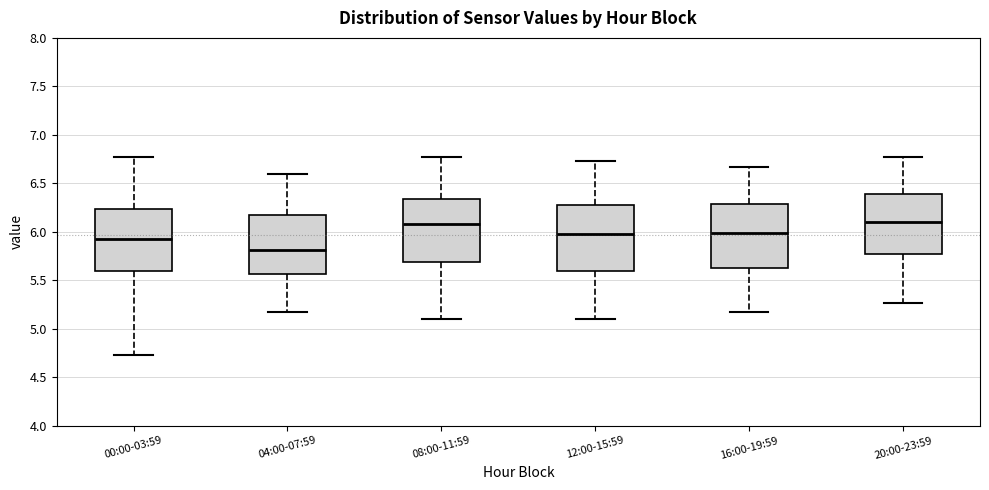

Reading left to right, read every box against the y-axis: the position of its median line, the range the box covers, and the ends of its whiskers. The values are not printed on the chart, so give them approximately, as read against the axis.

00:00-03:59: median 5.95, box 5.60 to 6.25, whiskers 4.75 to 6.75
04:00-07:59: median 5.80, box 5.55 to 6.20, whiskers 5.15 to 6.60
08:00-11:59: median 6.10, box 5.70 to 6.35, whiskers 5.10 to 6.75
12:00-15:59: median 6.00, box 5.60 to 6.30, whiskers 5.10 to 6.75
16:00-19:59: median 6.00, box 5.60 to 6.30, whiskers 5.15 to 6.65
20:00-23:59: median 6.10, box 5.75 to 6.40, whiskers 5.25 to 6.75